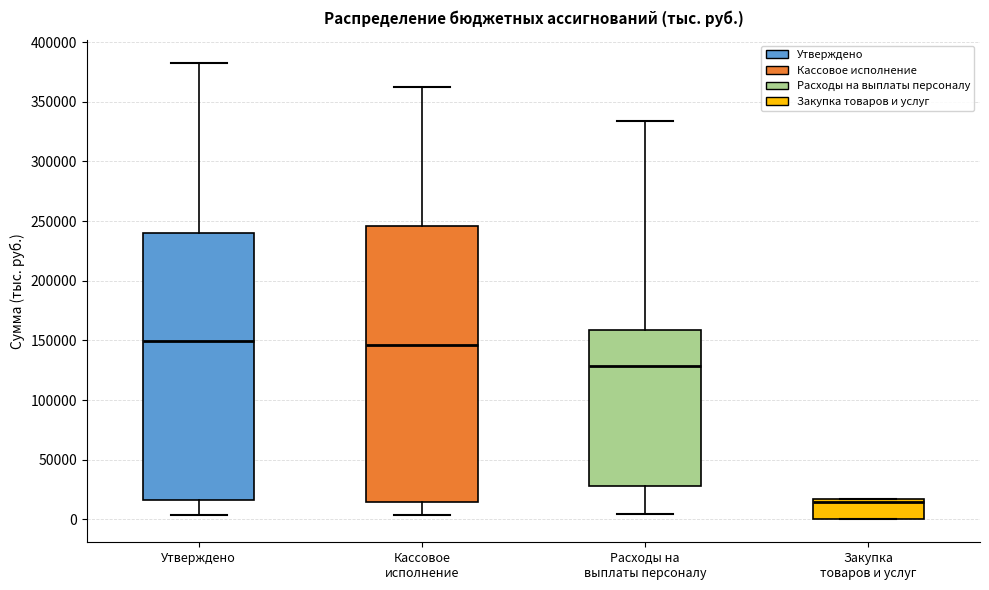

Where is the upper edge of the box for Кассовое исполнение on the y-axis? The values are not printed on the chart, so give them approximately, as read against the axis.

245000